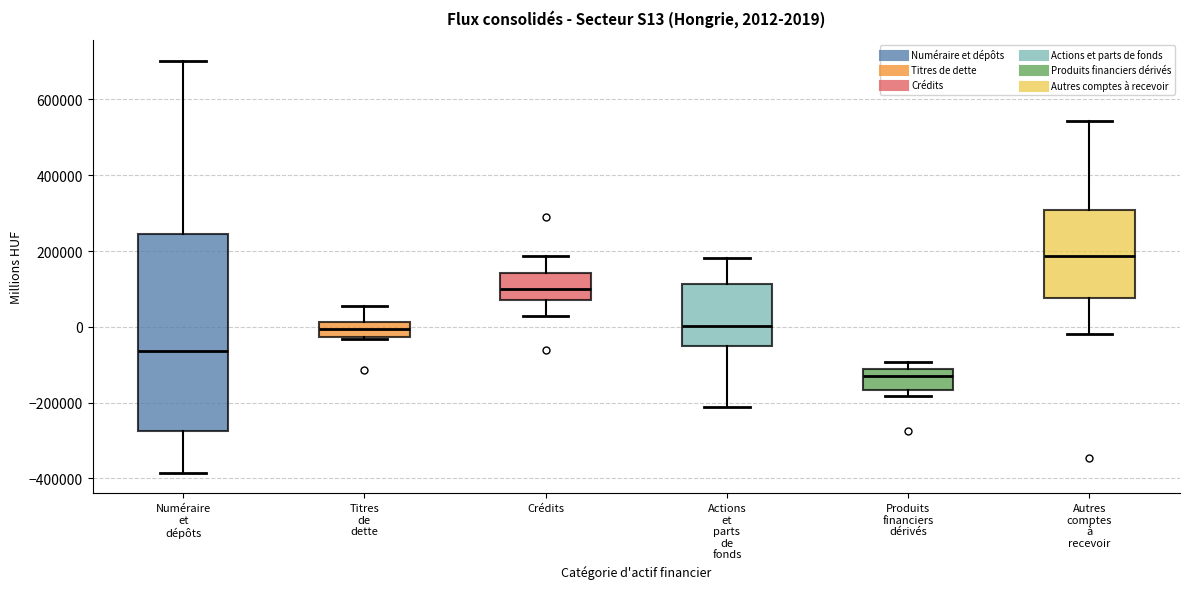

Which box is the tallest, from its lower edge to its upper edge?

Numéraire et dépôts